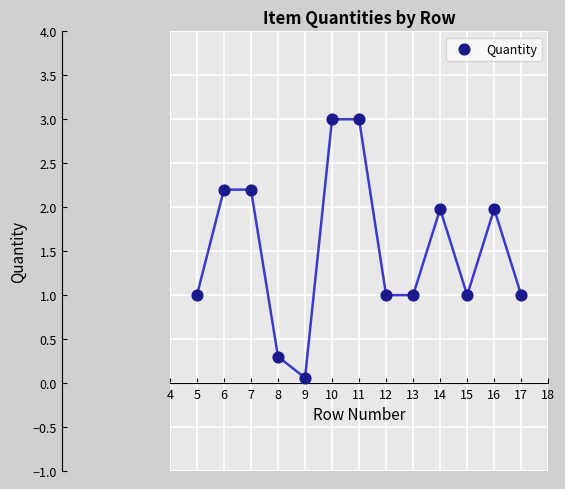

What is the range of Y values (max minus min)?

2.9